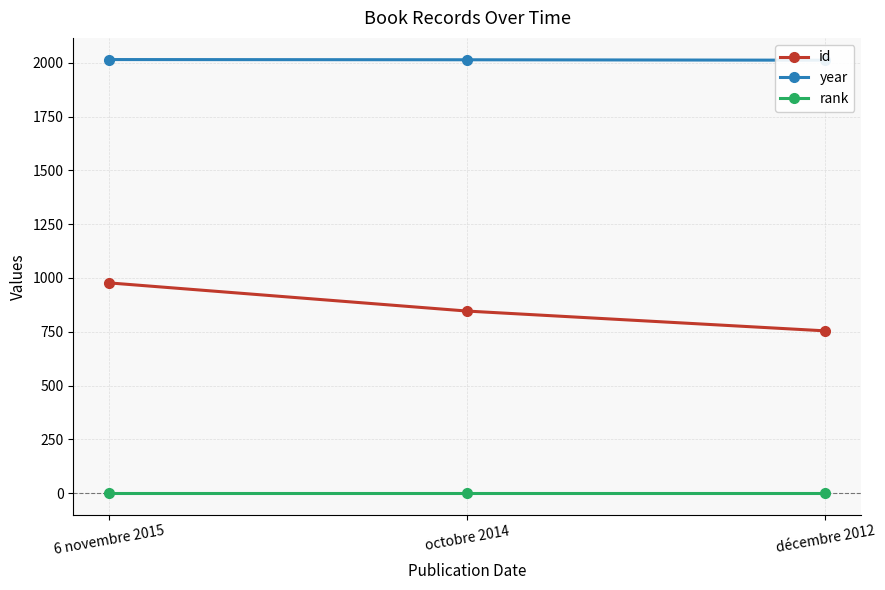

What is the greatest value displayed?

2015